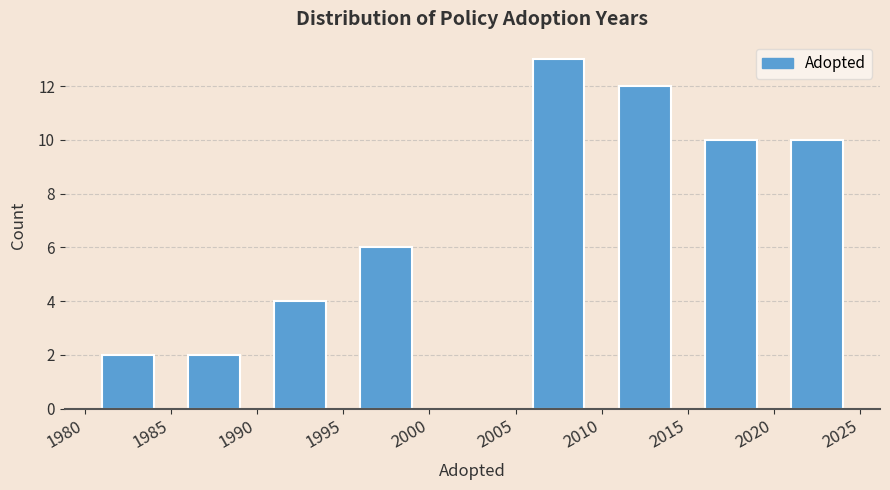

Reading left to right, transcribe this chart: for each bar, give the range it covers on the x-axis and its height. The values are not printed on the chart, so give them approximately, as read against the axis.

1980 to 1985: 2
1985 to 1990: 2
1990 to 1995: 4
1995 to 2000: 6
2000 to 2005: 0
2005 to 2010: 13
2010 to 2015: 12
2015 to 2020: 10
2020 to 2025: 10